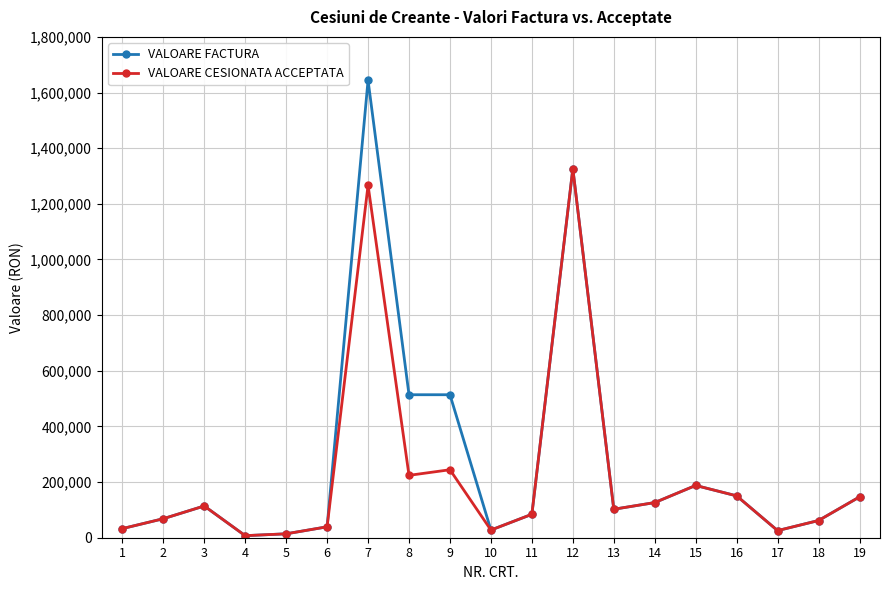

What is the sum of all VALOARE CESIONATA ACCEPTATA values?

4249920.1